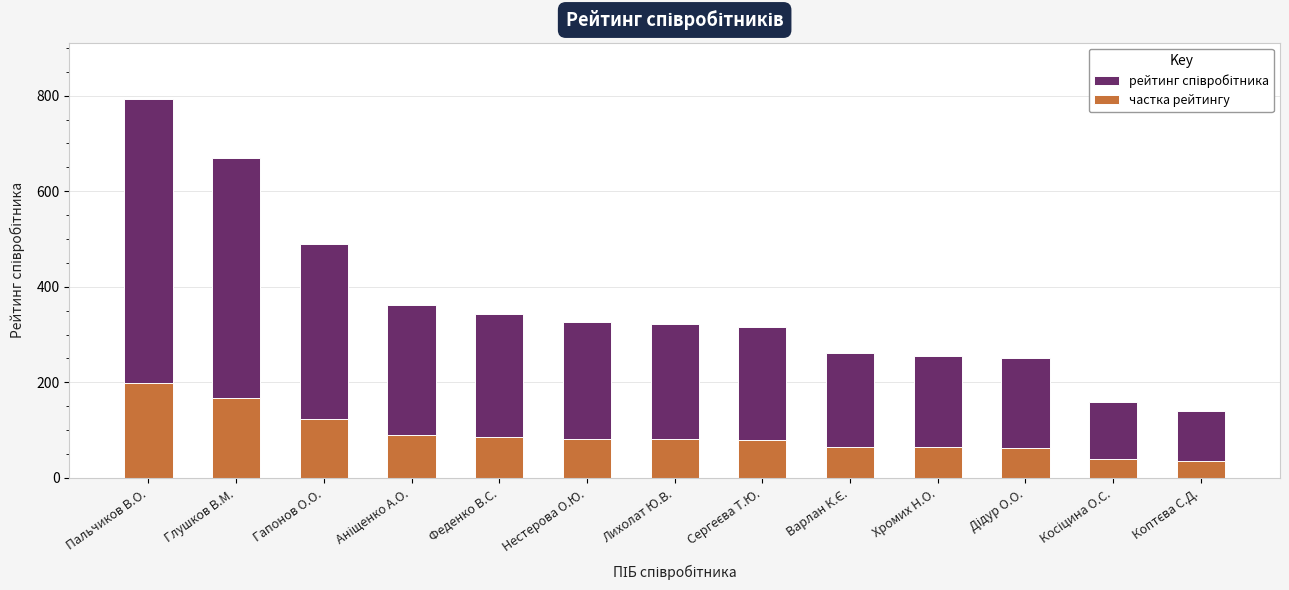

Where does the частка рейтингу series first go above 80?

Пальчиков В.О.